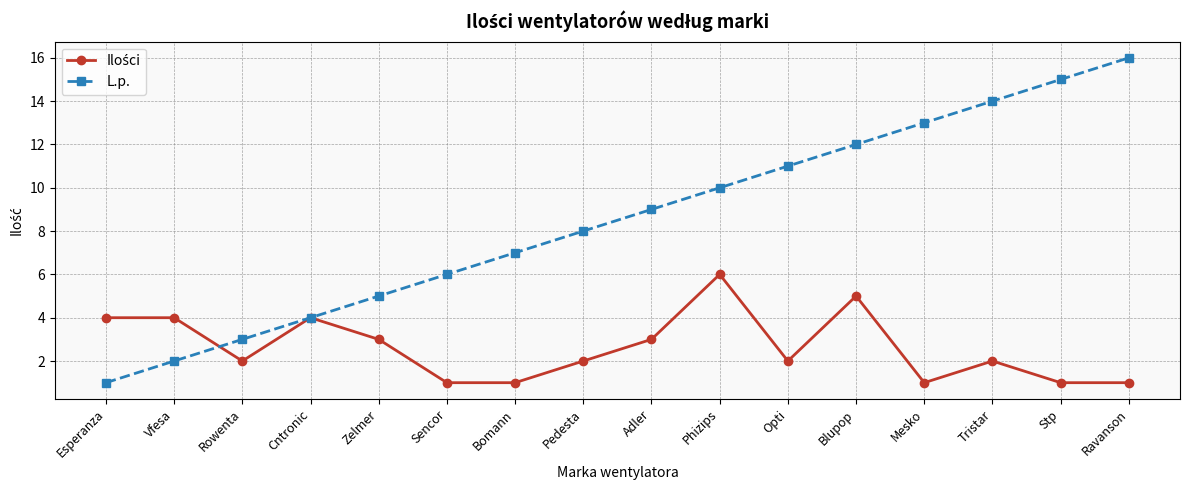

True or false: L.p. has a value of 11 at Opti.

True